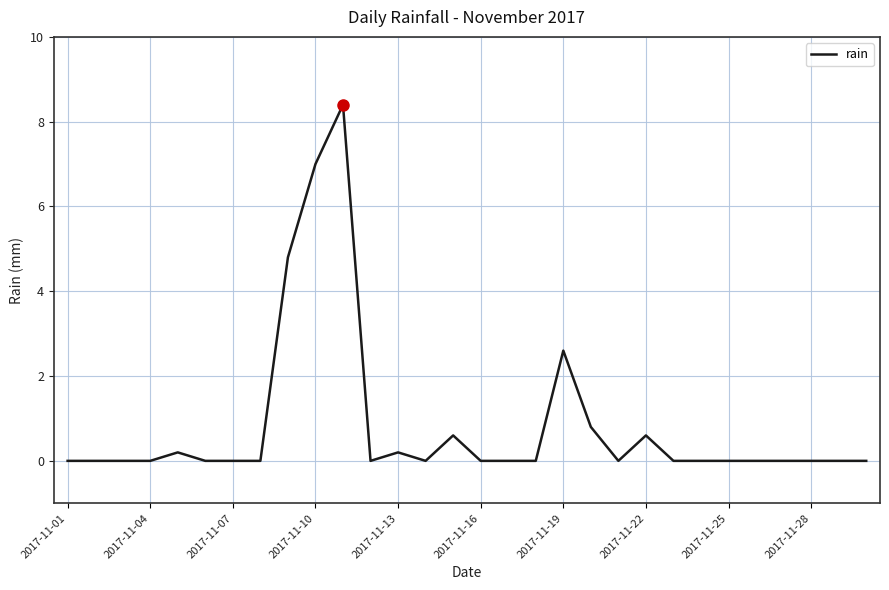

What is the sum of all values?

25.2